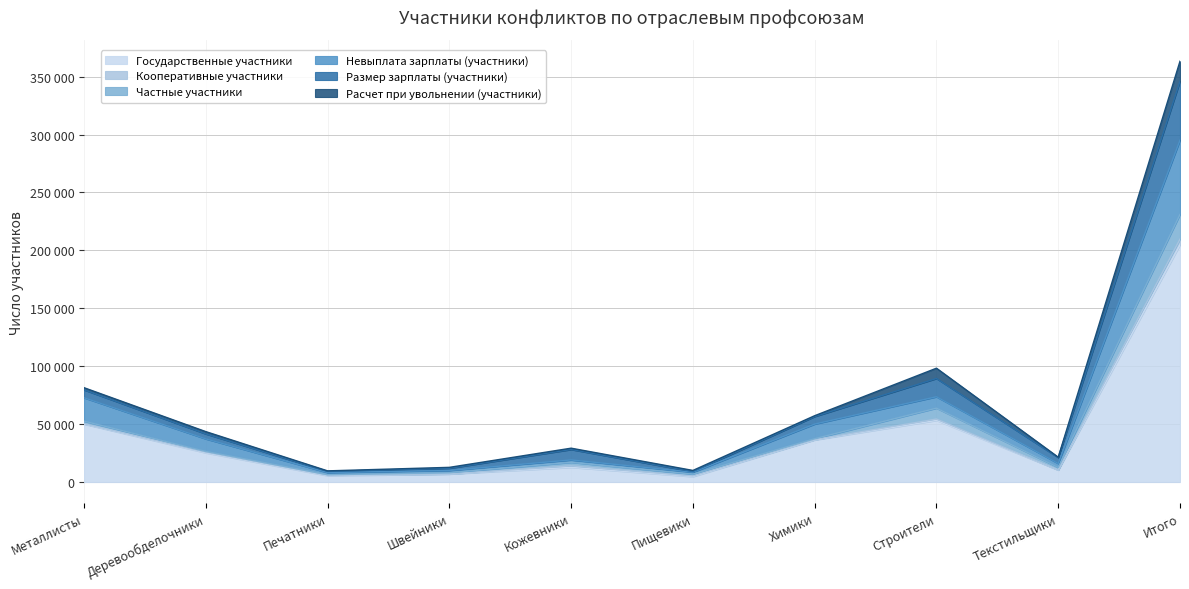

True or false: Государственные участники and Размер зарплаты (участники) cross at least once.

False